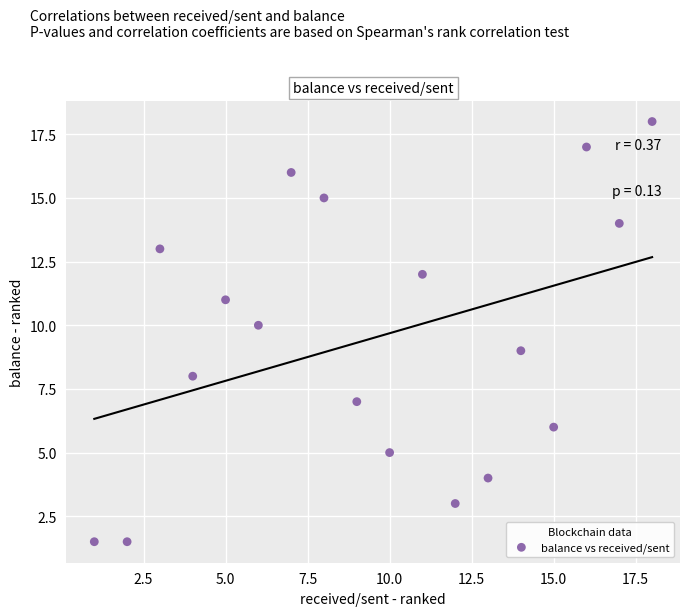

What is the range of X values (max minus min)?

17.0